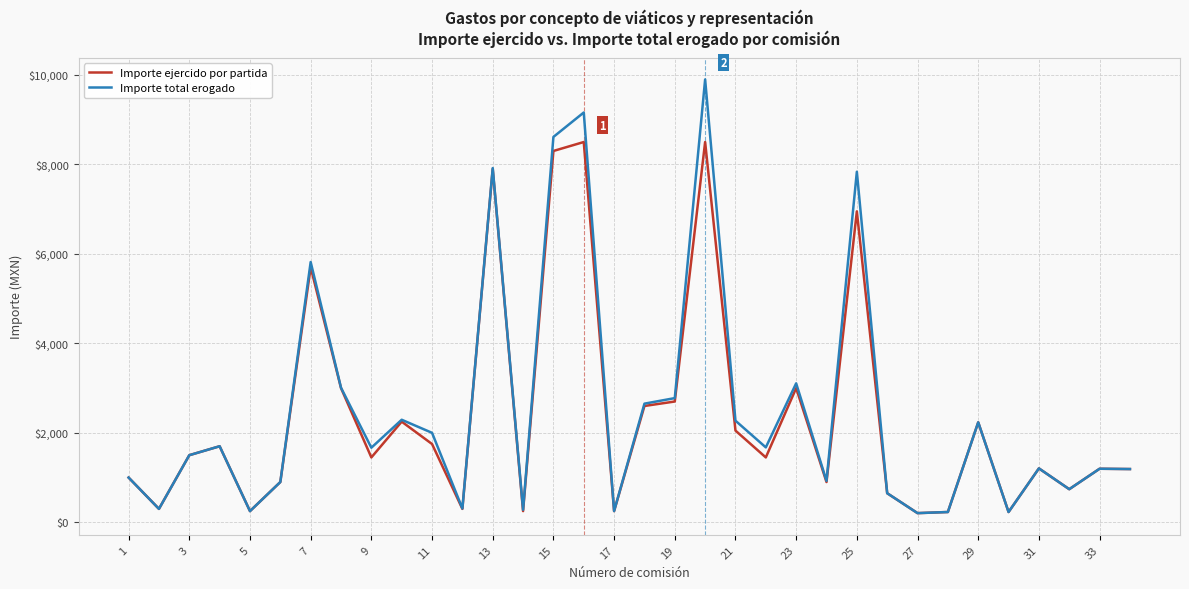

Rank the series by their maximum value, from lowest to highest.

Importe ejercido por partida, Importe total erogado